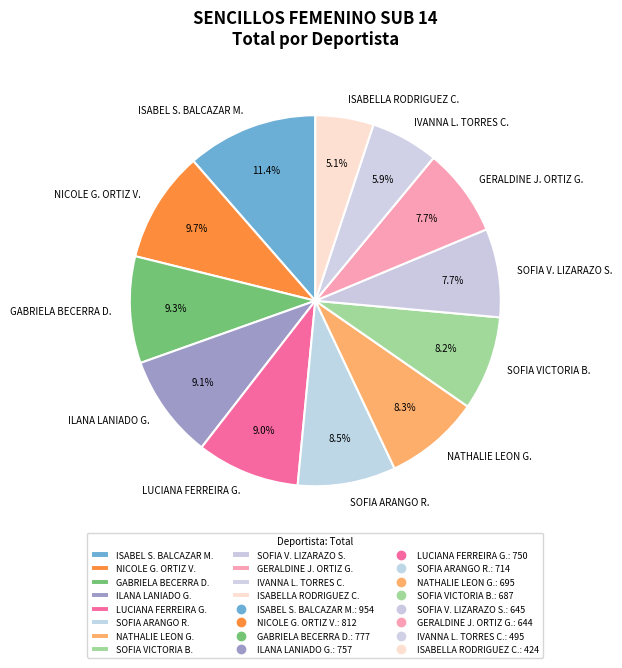

How many segments does this pie chart have?

12